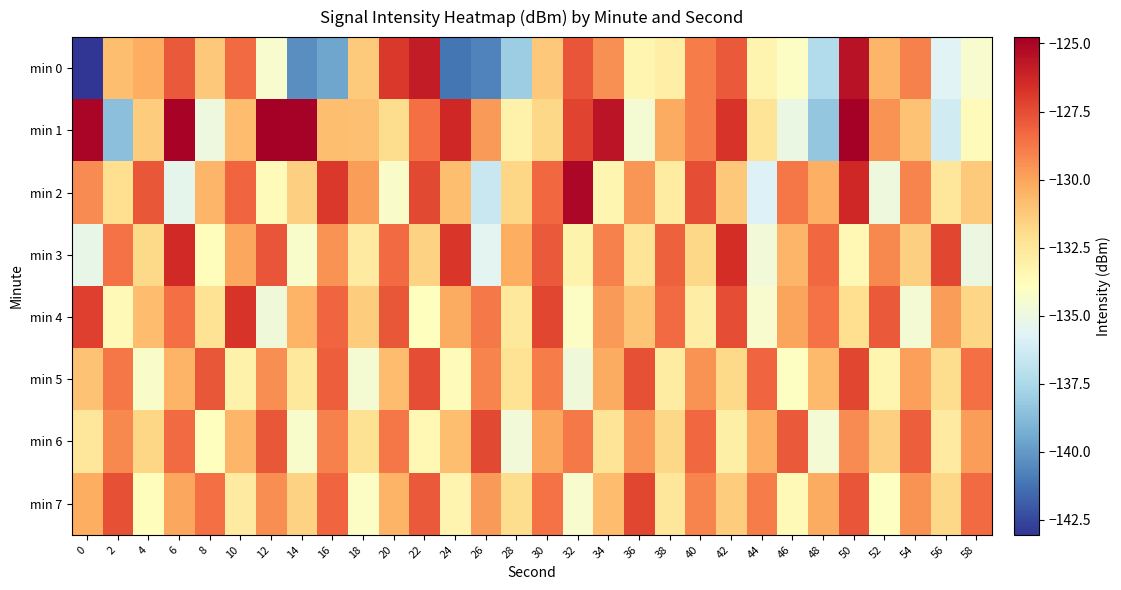

Reading left to right, transcribe all the data shown in this chart.

min 0: 0=-143.0	2=-130.9	4=-130.3	6=-127.9	8=-131.2	10=-128.4	12=-134.4	14=-140.4	16=-139.6	18=-131.3	20=-126.8	22=-125.9	24=-141.2	26=-140.7	28=-138.0	30=-131.2	32=-127.7	34=-129.4	36=-133.4	38=-132.9	40=-128.9	42=-127.9	44=-133.3	46=-134.1	48=-137.3	50=-125.5	52=-130.6	54=-129.0	56=-135.7	58=-134.4
min 1: 0=-125.0	2=-138.6	4=-131.4	6=-124.9	8=-135.0	10=-130.8	12=-124.8	14=-124.9	16=-130.9	18=-130.9	20=-132.0	22=-128.5	24=-126.3	26=-129.7	28=-133.1	30=-131.8	32=-127.2	34=-125.6	36=-134.5	38=-130.2	40=-128.9	42=-126.7	44=-132.4	46=-135.1	48=-138.3	50=-124.8	52=-129.5	54=-131.0	56=-136.2	58=-133.7
min 2: 0=-129.3	2=-132.1	4=-127.8	6=-135.4	8=-130.6	10=-128.2	12=-133.7	14=-131.5	16=-126.9	18=-129.8	20=-134.2	22=-127.4	24=-130.9	26=-136.5	28=-131.7	30=-128.3	32=-125.1	34=-133.4	36=-129.6	38=-132.8	40=-127.5	42=-131.2	44=-135.8	46=-128.7	48=-130.4	50=-126.3	52=-134.9	54=-129.1	56=-132.5	58=-131.3
min 3: 0=-135.2	2=-128.6	4=-131.9	6=-126.4	8=-133.8	10=-130.1	12=-127.7	14=-134.3	16=-129.5	18=-132.7	20=-128.4	22=-131.6	24=-126.8	26=-135.5	28=-130.3	30=-127.9	32=-133.2	34=-129.0	36=-132.4	38=-128.1	40=-131.8	42=-126.5	44=-134.7	46=-130.6	48=-128.3	50=-133.5	52=-129.2	54=-131.5	56=-127.3	58=-135.0
min 4: 0=-127.1	2=-133.6	4=-130.8	6=-128.5	8=-132.3	10=-126.7	12=-134.8	14=-130.5	16=-128.2	18=-131.4	20=-127.8	22=-133.9	24=-130.2	26=-128.8	28=-132.6	30=-127.3	32=-134.1	34=-129.7	36=-131.1	38=-128.4	40=-132.9	42=-127.5	44=-134.4	46=-130.0	48=-128.6	50=-132.1	52=-127.9	54=-134.6	56=-129.8	58=-131.7
min 5: 0=-131.0	2=-128.7	4=-134.2	6=-130.5	8=-127.8	10=-133.1	12=-129.4	14=-132.6	16=-128.0	18=-134.5	20=-130.8	22=-127.5	24=-133.7	26=-129.1	28=-132.3	30=-128.9	32=-134.8	34=-130.2	36=-127.6	38=-132.8	40=-129.5	42=-131.9	44=-128.2	46=-134.0	48=-130.7	50=-127.3	52=-133.4	54=-129.9	56=-132.0	58=-128.5
min 6: 0=-132.5	2=-129.2	4=-131.7	6=-128.4	8=-133.9	10=-130.6	12=-127.8	14=-134.3	16=-129.0	18=-132.2	20=-128.7	22=-133.5	24=-130.9	26=-127.4	28=-134.7	30=-130.1	32=-128.8	34=-132.4	36=-129.6	38=-131.8	40=-128.3	42=-133.0	44=-130.4	46=-127.9	48=-134.6	50=-129.3	52=-131.5	54=-128.0	56=-132.7	58=-129.8
min 7: 0=-130.3	2=-127.6	4=-133.8	6=-130.1	8=-128.5	10=-132.7	12=-129.4	14=-131.6	16=-128.2	18=-134.1	20=-130.5	22=-127.9	24=-133.3	26=-129.7	28=-132.0	30=-128.6	32=-134.4	34=-130.8	36=-127.3	38=-132.5	40=-129.1	42=-131.4	44=-128.9	46=-133.6	48=-130.2	50=-127.7	52=-134.0	54=-129.5	56=-131.8	58=-128.4